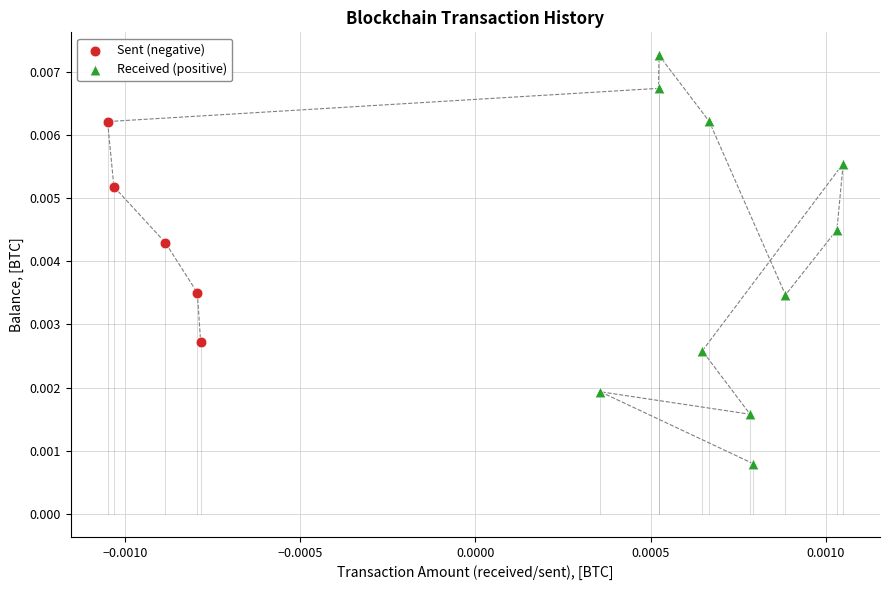

What are all the series names shown in the legend?

Sent (negative), Received (positive)